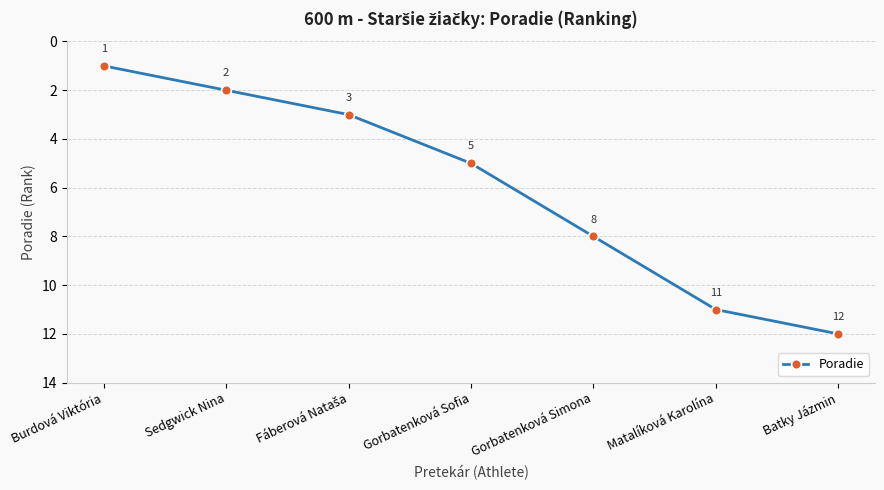

True or false: the data has more than 2 interior local peaks.

False